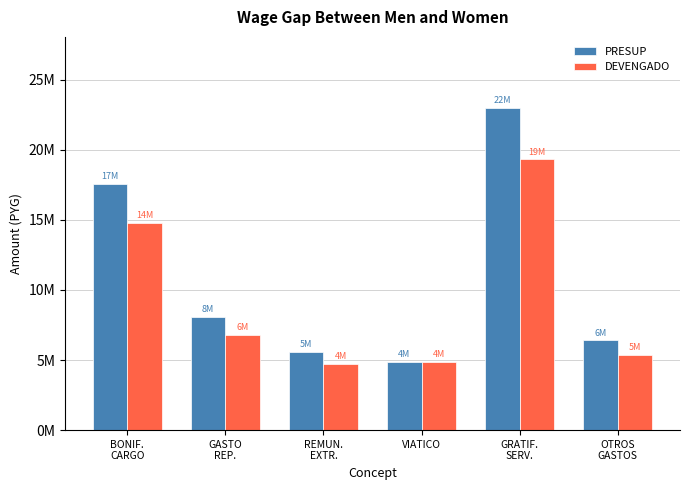

List the series in order of their overall mean, highest first.

PRESUP, DEVENGADO